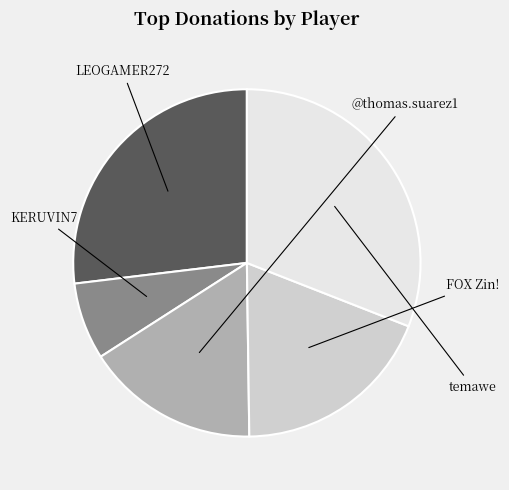

Does any single category account for the majority?

No